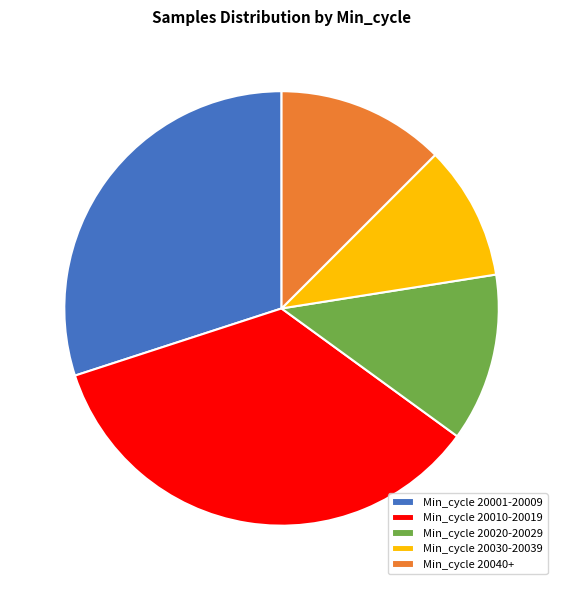

Is it true that Min_cycle 20001-20009 is 30% of the pie?

True